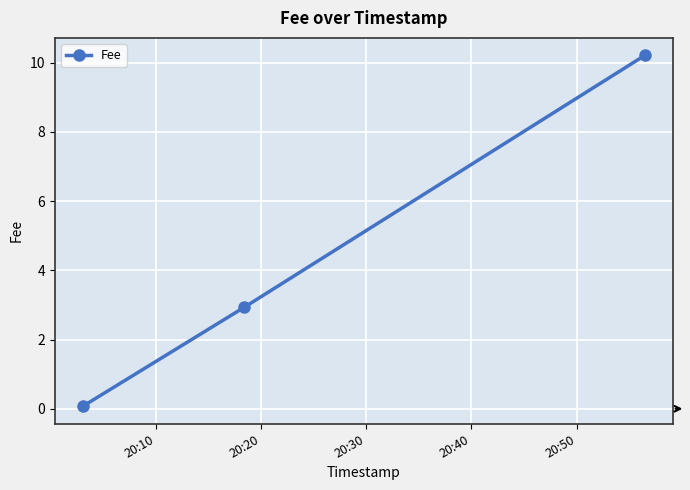

What is the maximum value shown in the chart?

10.2